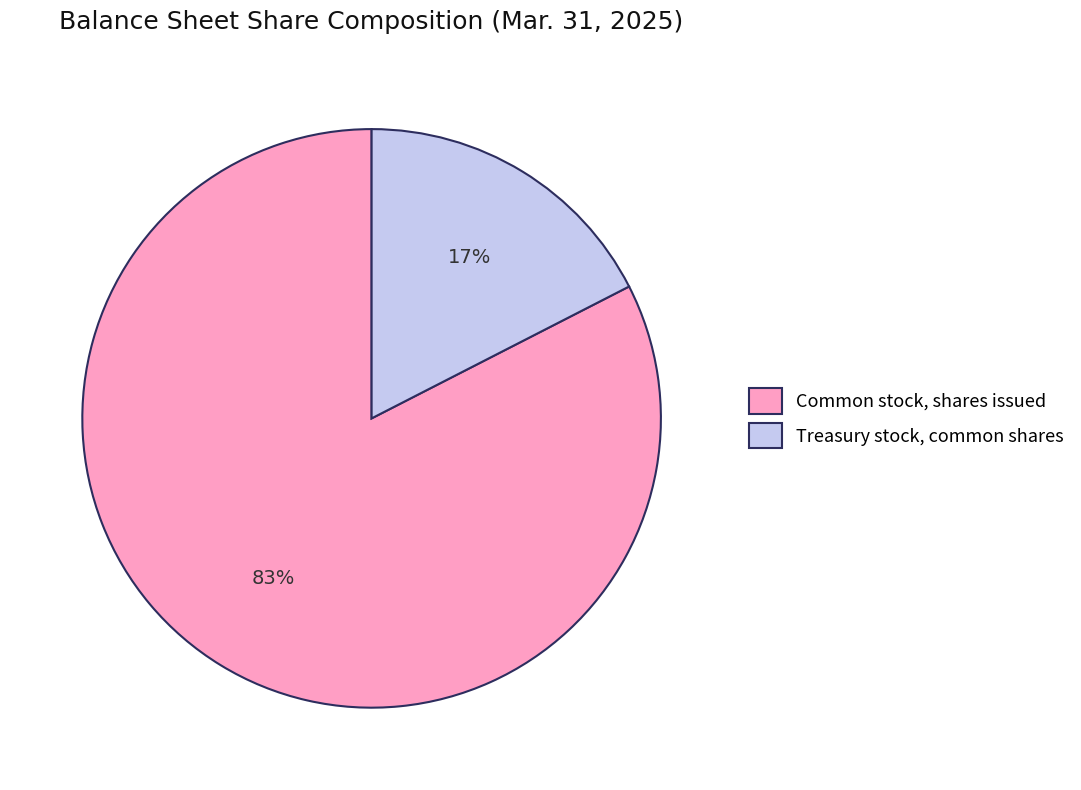

The Treasury stock, common shares slice represents 7% of the pie. True or false?

False